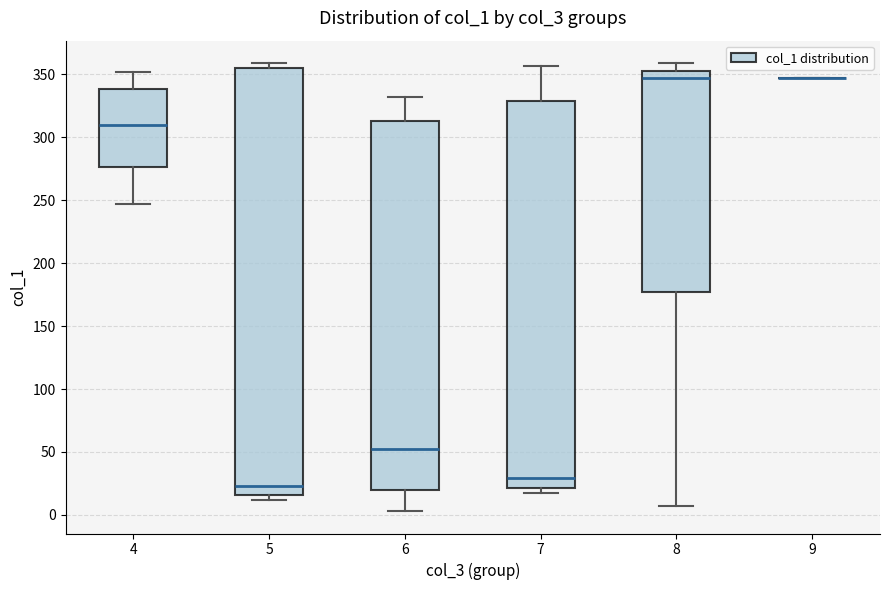

Reading left to right, read every box against the y-axis: the position of its median line, the range the box covers, and the ends of its whiskers. The values are not printed on the chart, so give them approximately, as read against the axis.

4: median 310, box 275 to 340, whiskers 245 to 350
5: median 25, box 15 to 355, whiskers 10 to 360
6: median 50, box 20 to 315, whiskers 5 to 330
7: median 30, box 20 to 330, whiskers 15 to 355
8: median 345, box 175 to 355, whiskers 5 to 360
9: box collapsed to a line at 345, whiskers 345 to 345